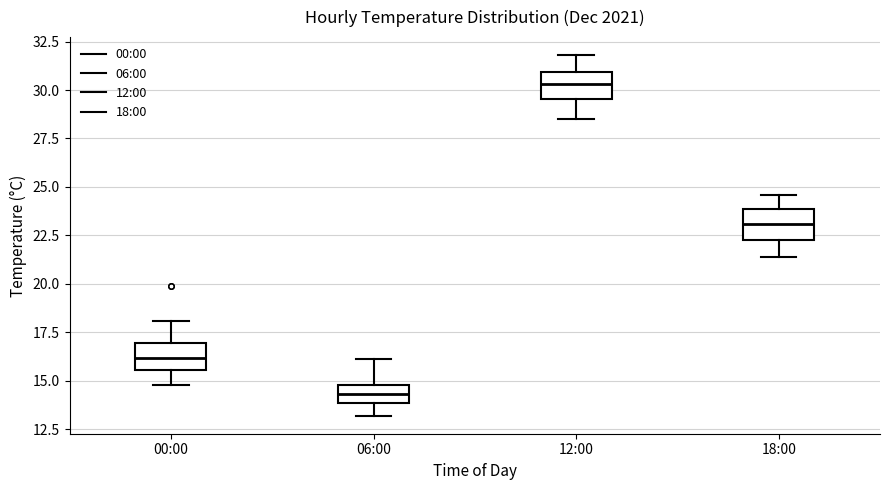

Reading left to right, read every box against the y-axis: the position of its median line, the range the box covers, and the ends of its whiskers. The values are not printed on the chart, so give them approximately, as read against the axis.

00:00: median 16.0, box 15.5 to 17.0, whiskers 15.0 to 18.0
06:00: median 14.5, box 14.0 to 15.0, whiskers 13.0 to 16.0
12:00: median 30.5, box 29.5 to 31.0, whiskers 28.5 to 32.0
18:00: median 23.0, box 22.5 to 24.0, whiskers 21.5 to 24.5